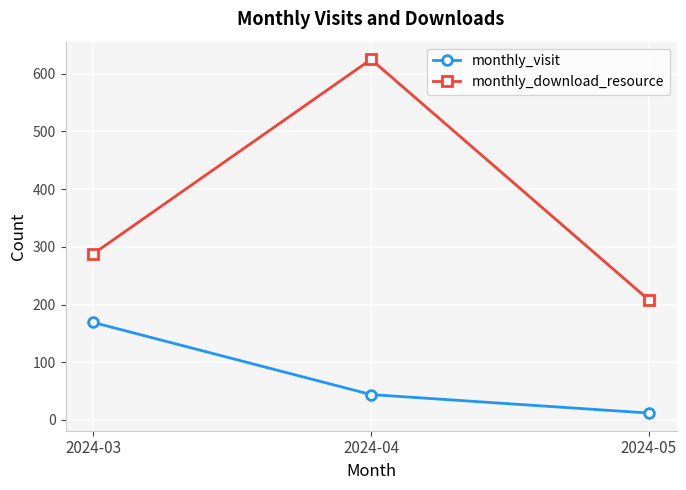

Rank the series at 2024-04 from lowest to highest value.

monthly_visit, monthly_download_resource